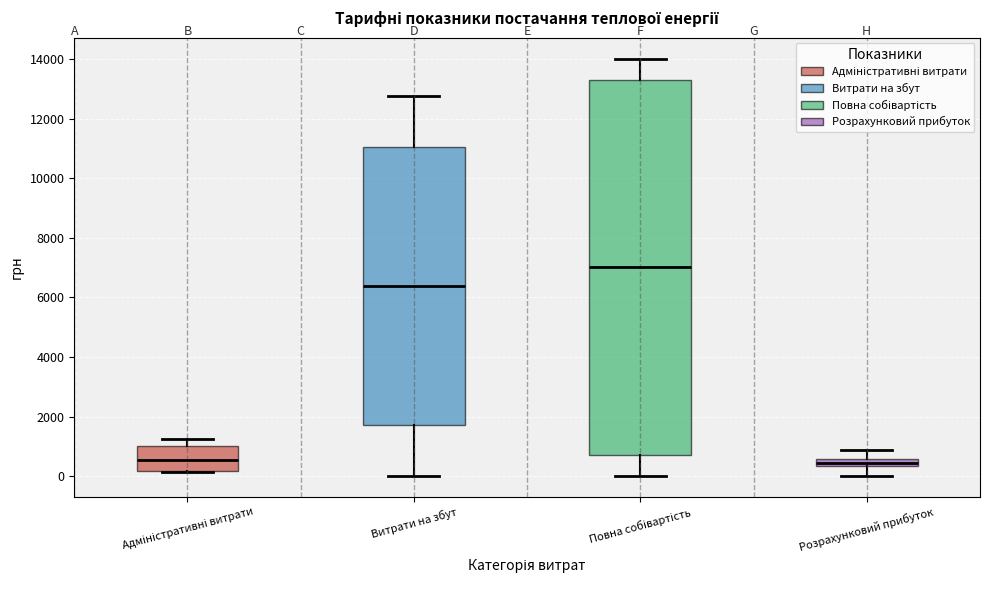

Where is the upper edge of the box for Адміністративні витрати on the y-axis? The values are not printed on the chart, so give them approximately, as read against the axis.

1000